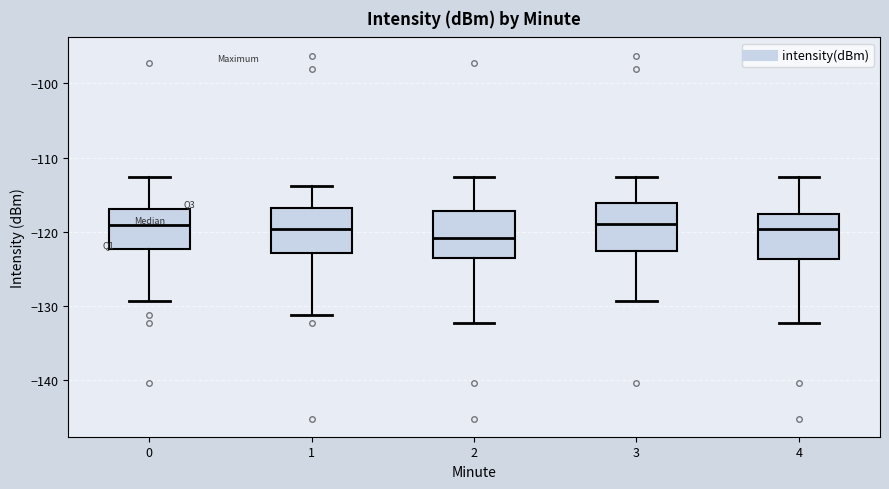

Where does the lower whisker of the box at x = 2 end on the y-axis? The values are not printed on the chart, so give them approximately, as read against the axis.

-132